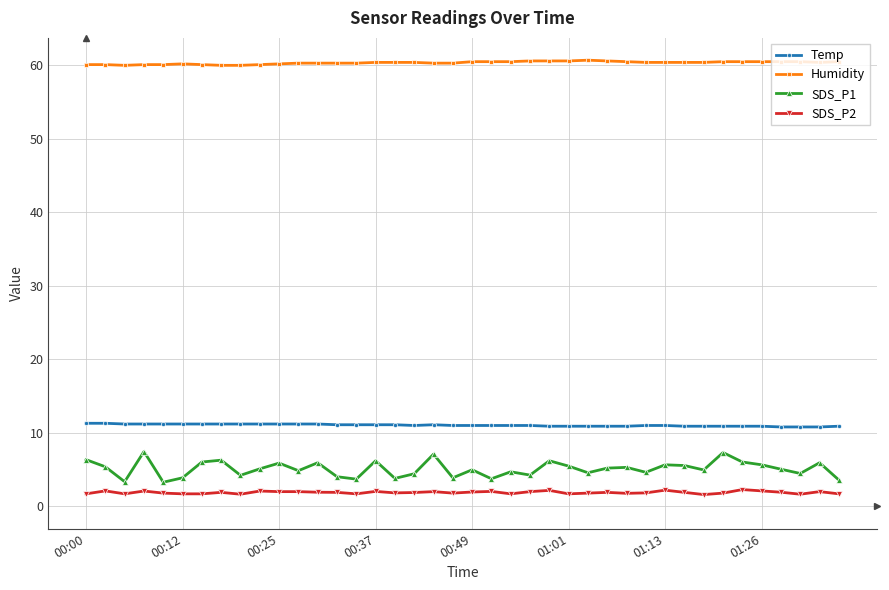

What is the sum of all SDS_P1 values?

204.3